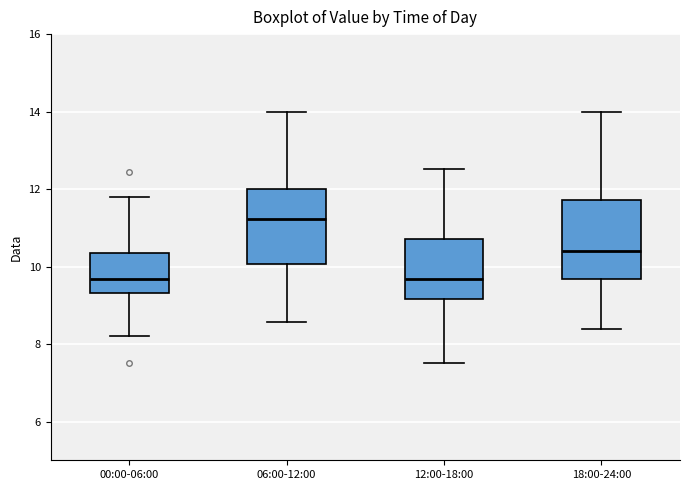

Reading left to right, transcribe this box plot: for each box, give where its median line is, the range the box spans, and where its two whiskers end, as read against the y-axis. The values are not printed on the chart, so give them approximately, as read against the axis.

00:00-06:00: median 9.6, box 9.4 to 10.4, whiskers 8.2 to 11.8
06:00-12:00: median 11.2, box 10.0 to 12.0, whiskers 8.6 to 14.0
12:00-18:00: median 9.6, box 9.2 to 10.8, whiskers 7.6 to 12.6
18:00-24:00: median 10.4, box 9.6 to 11.8, whiskers 8.4 to 14.0